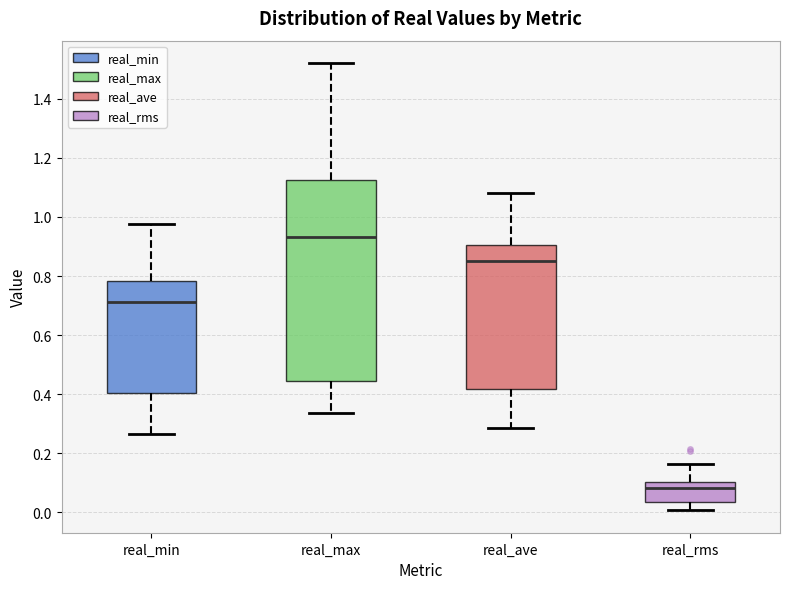

Where is the lower edge of the box for real_rms on the y-axis? The values are not printed on the chart, so give them approximately, as read against the axis.

0.04